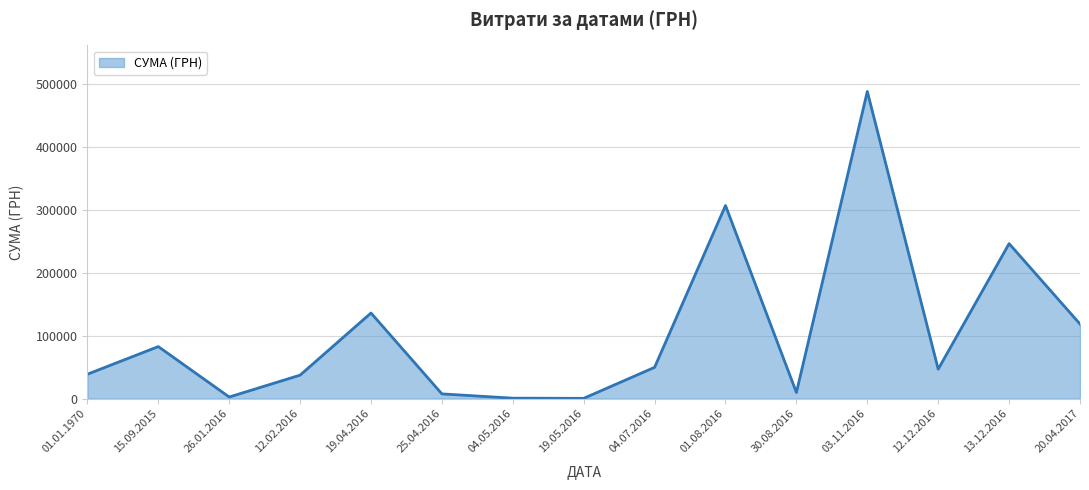

How many series are shown in this chart?

1